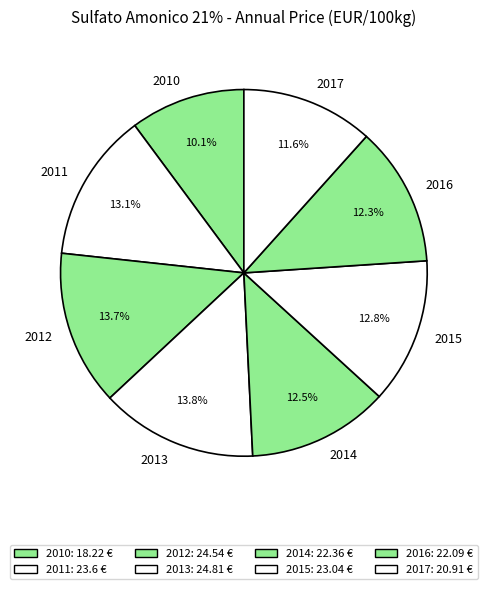

To the nearest percent, what is the difference between the largest and smallest slice percentages?

4%